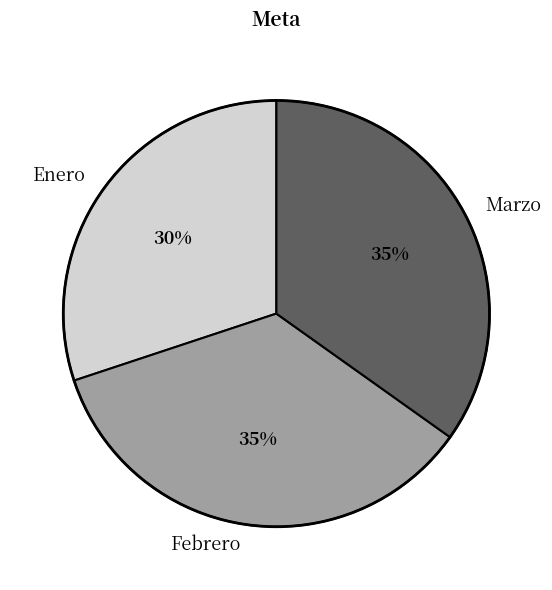

Do Febrero and Marzo together represent more than half of the pie?

Yes